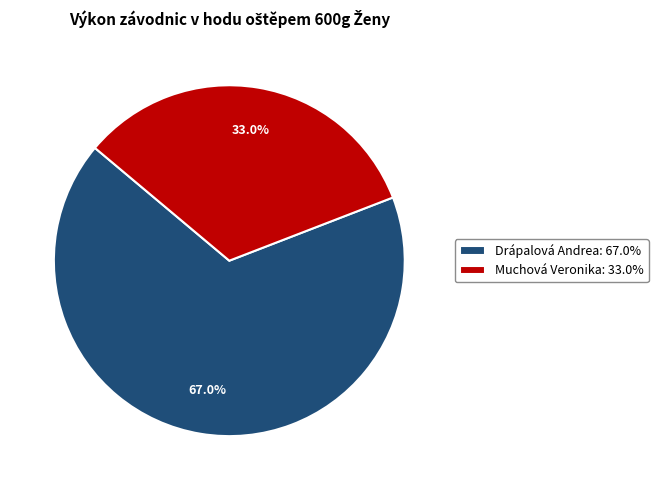

How many slices are in this pie chart?

2